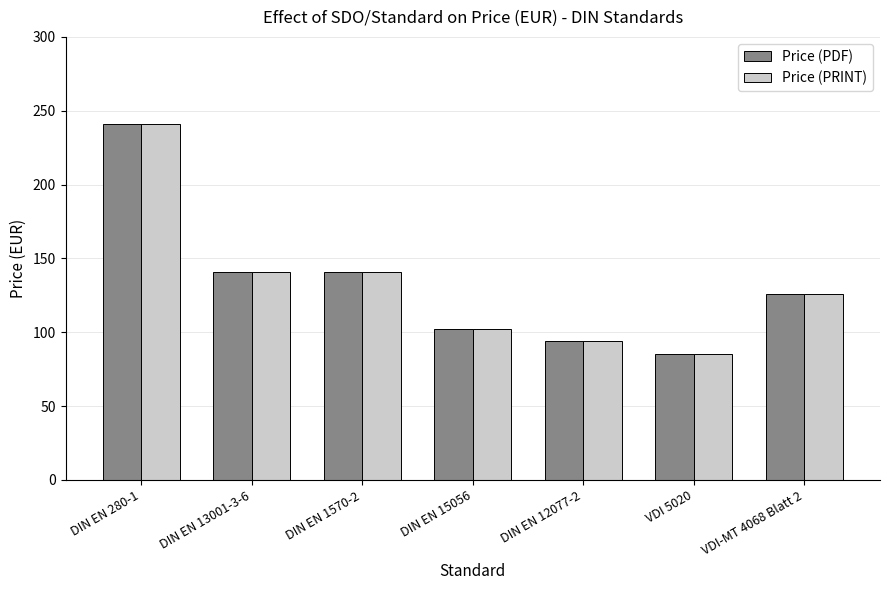

Does the chart contain stacked bars?

No